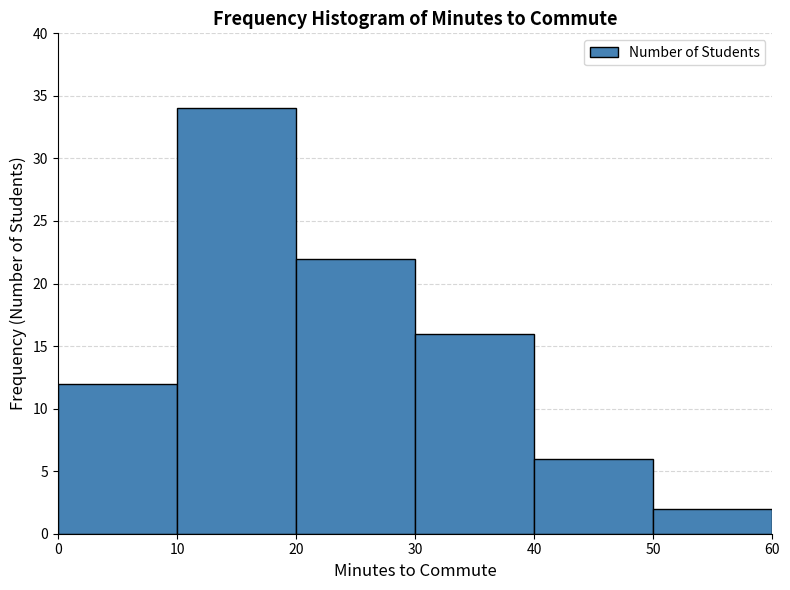

Reading left to right, transcribe this chart: for each bar, give the range it covers on the x-axis and its height. The values are not printed on the chart, so give them approximately, as read against the axis.

0 to 10: 12
10 to 20: 34
20 to 30: 22
30 to 40: 16
40 to 50: 6
50 to 60: 2